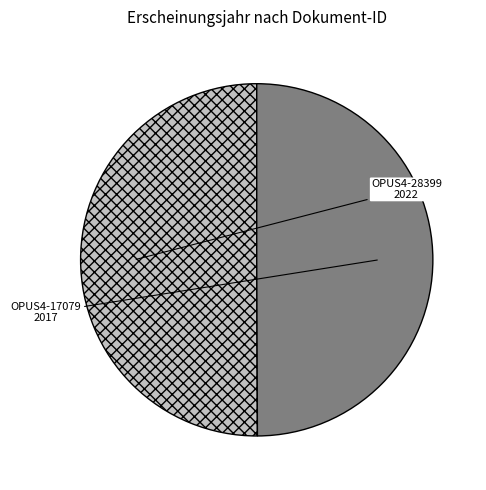

Count the number of slices in the pie.

2